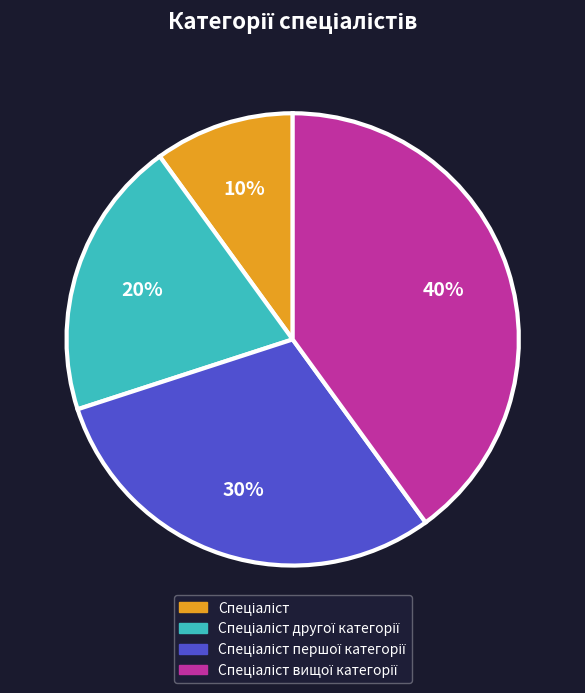

Does any single category account for the majority?

No